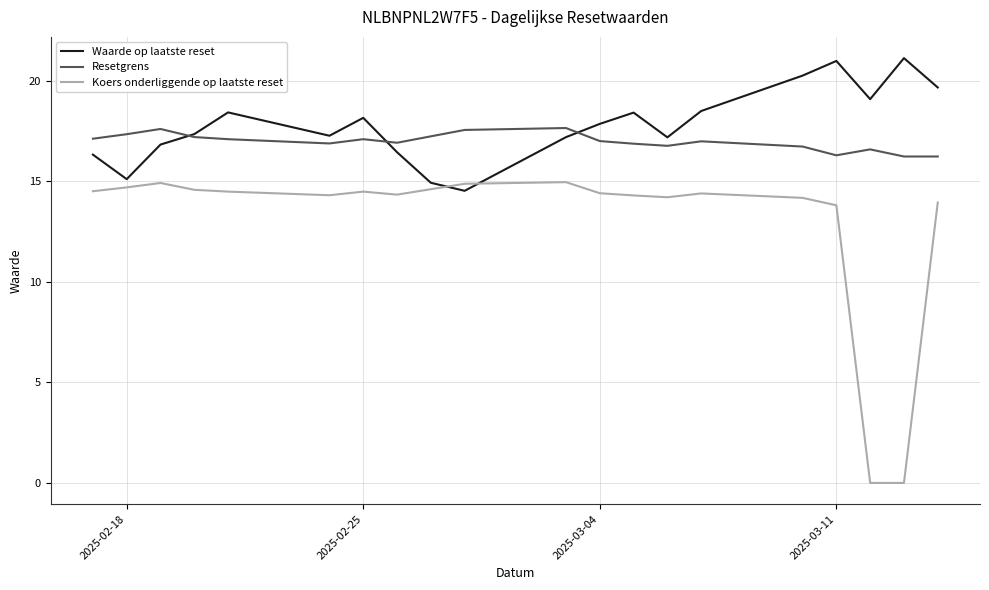

How many times do Resetgrens and Waarde op laatste reset cross each other?

3